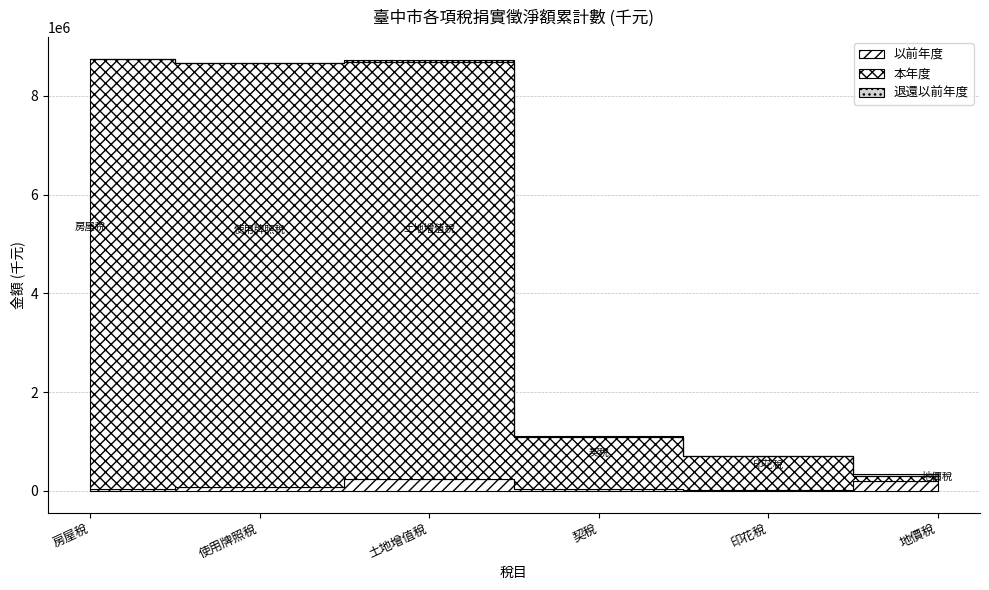

The 以前年度 series shows 21190.9 at 印花稅. True or false?

False